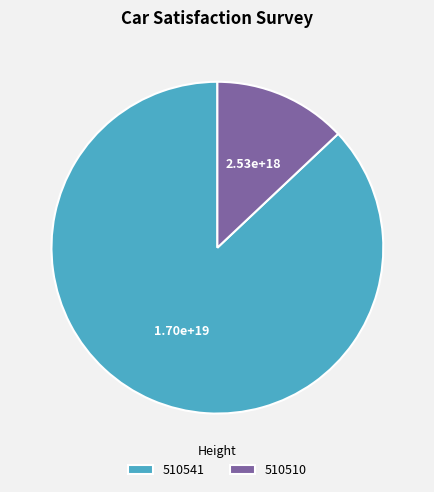

Approximately how many times larger is the value at 510541 compared to 510510?

6.7